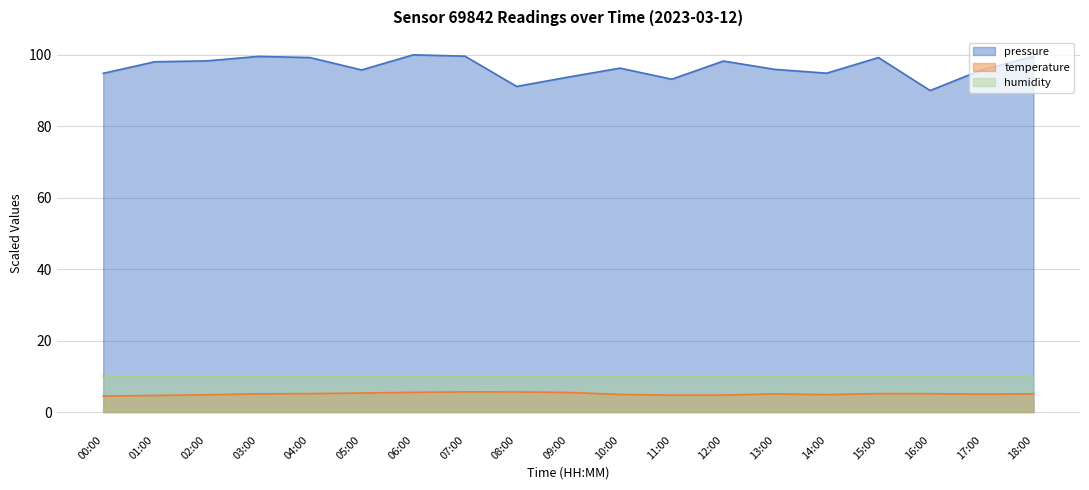

What is the sum of the temperature values at 17:00 and 06:00?

10.5